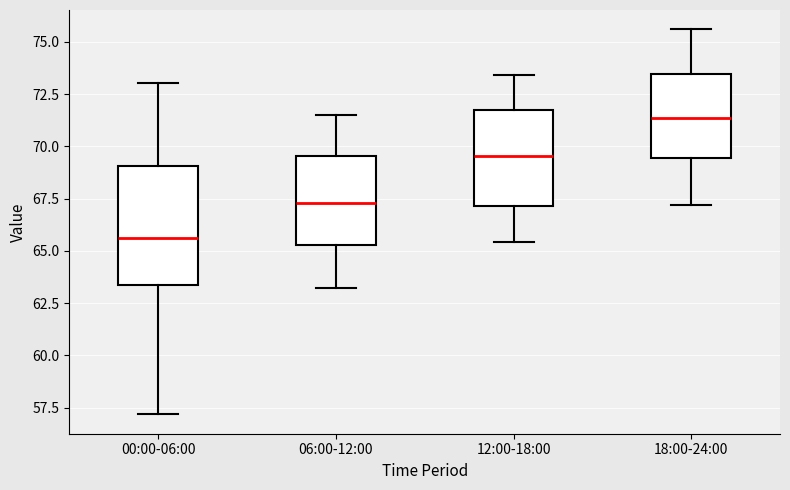

Where does the median line of the box for 18:00-24:00 sit on the y-axis? The values are not printed on the chart, so give them approximately, as read against the axis.

71.5